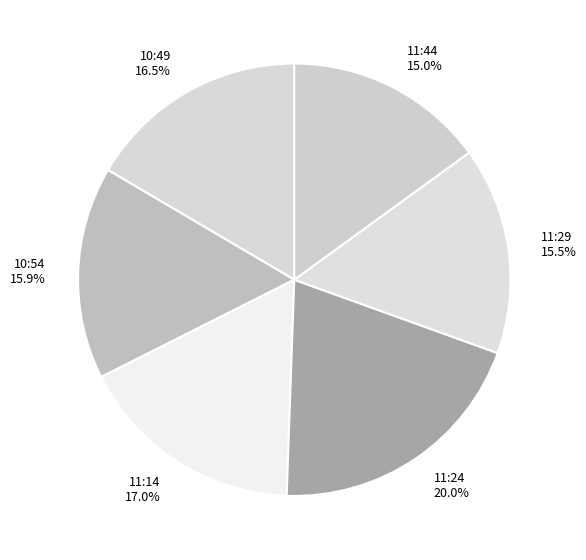

How many slices are in this pie chart?

6